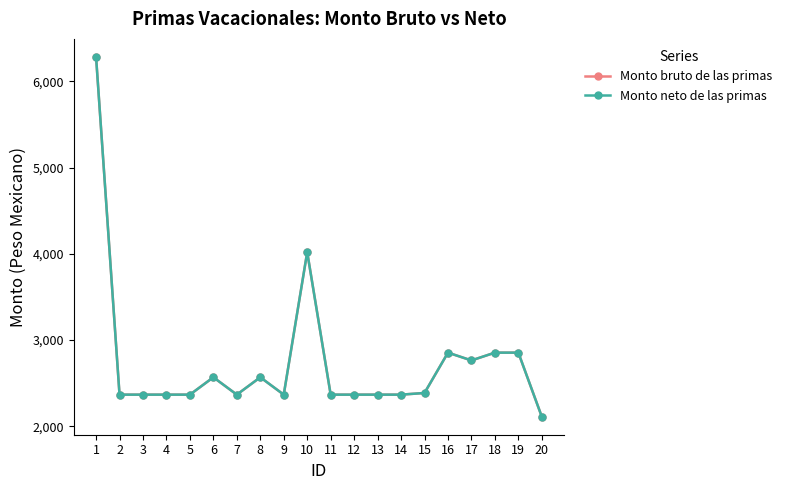

Is this an area chart (filled region under the line)?

No